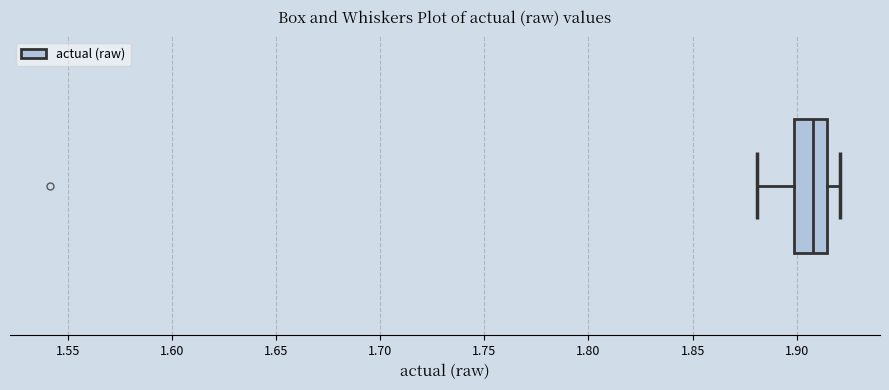

Read this box plot against the x-axis: the position of the median line, the range covered by the box, and the ends of both whiskers. The values are not printed on the chart, so give them approximately, as read against the axis.

median 1.910, box 1.900 to 1.915, whiskers 1.880 to 1.920